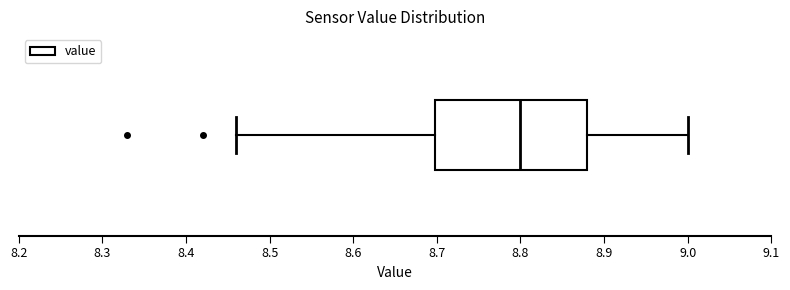

Where does the median line of the box sit on the x-axis? The values are not printed on the chart, so give them approximately, as read against the axis.

8.80